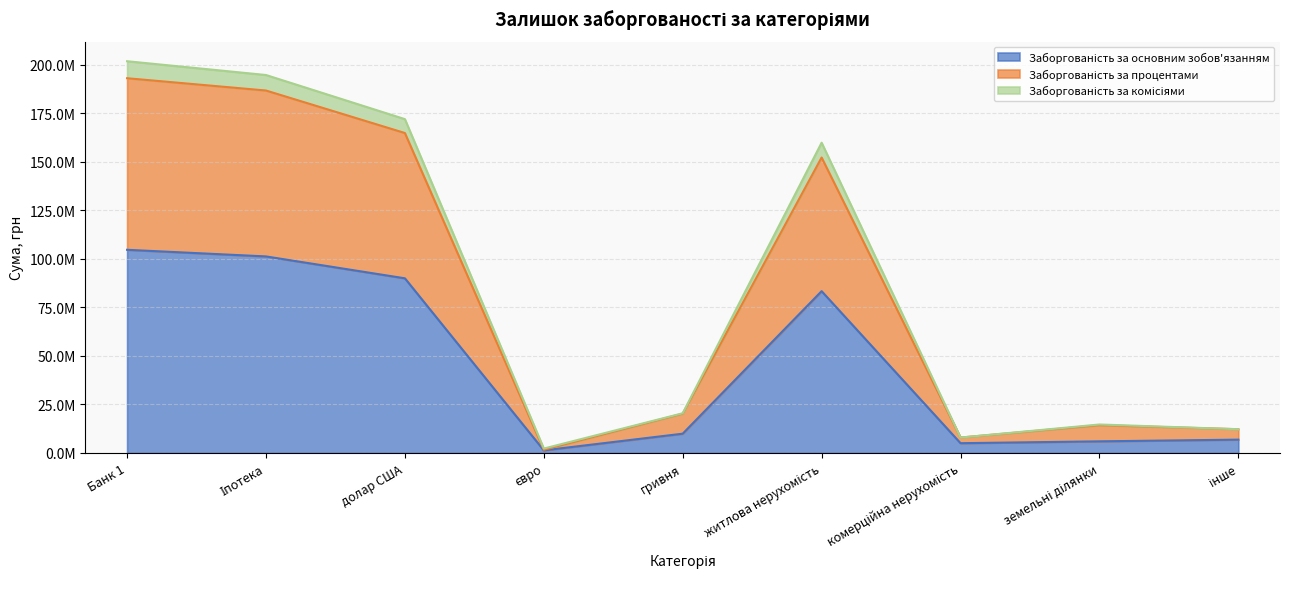

What is the minimum value shown in the chart?

1346180.8